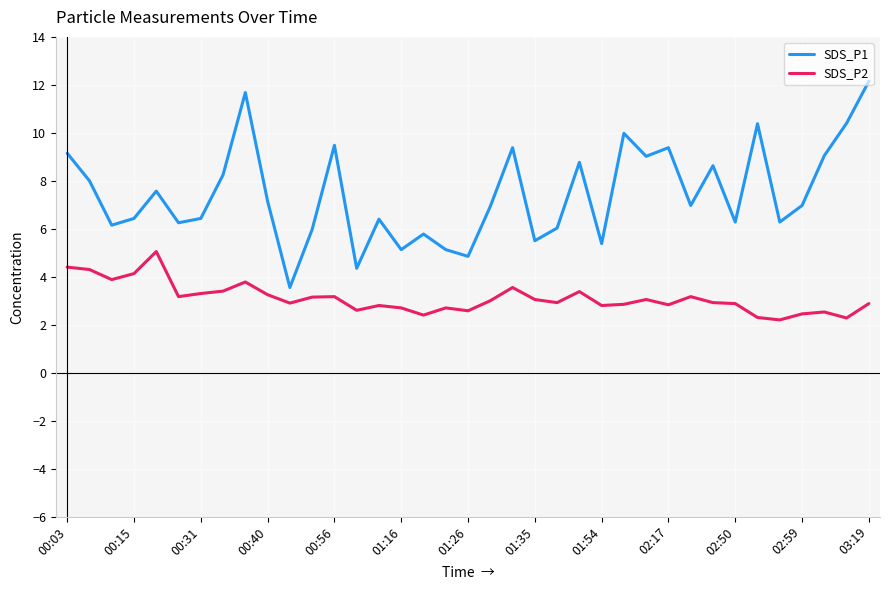

Is this an area chart (filled region under the line)?

No